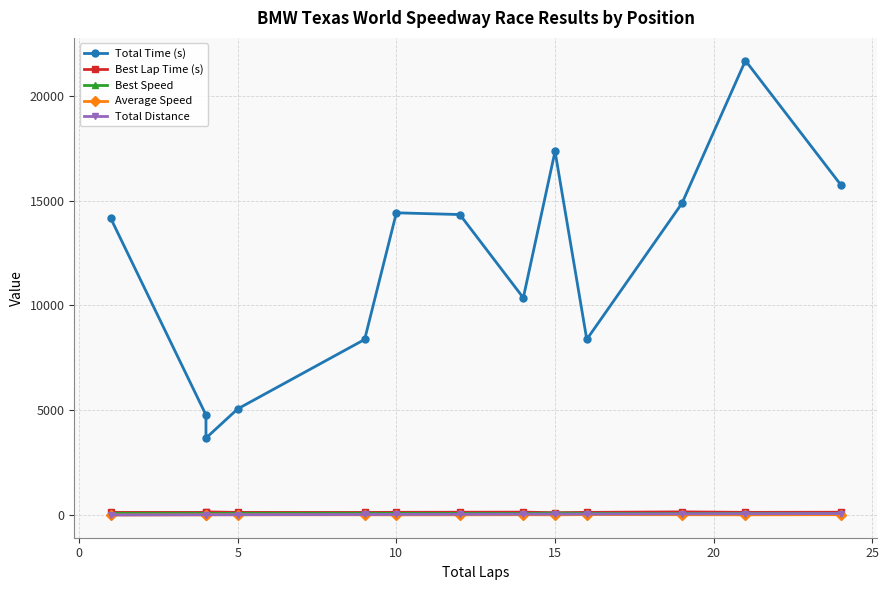

Which series changed the most between 5 and 25?

Total Time (s)